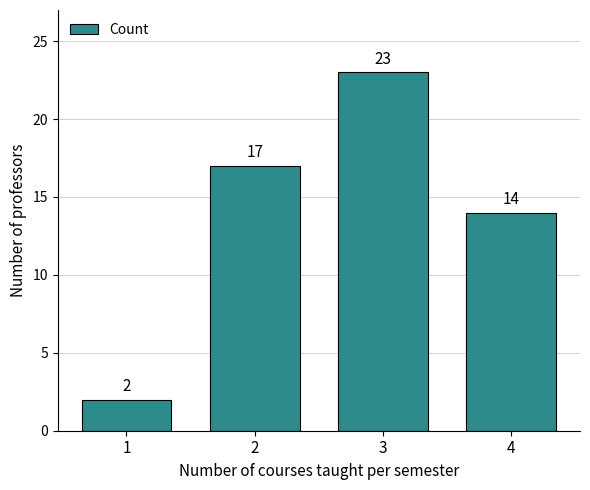

Reading left to right, transcribe all the data shown in this chart.

1=2	2=17	3=23	4=14